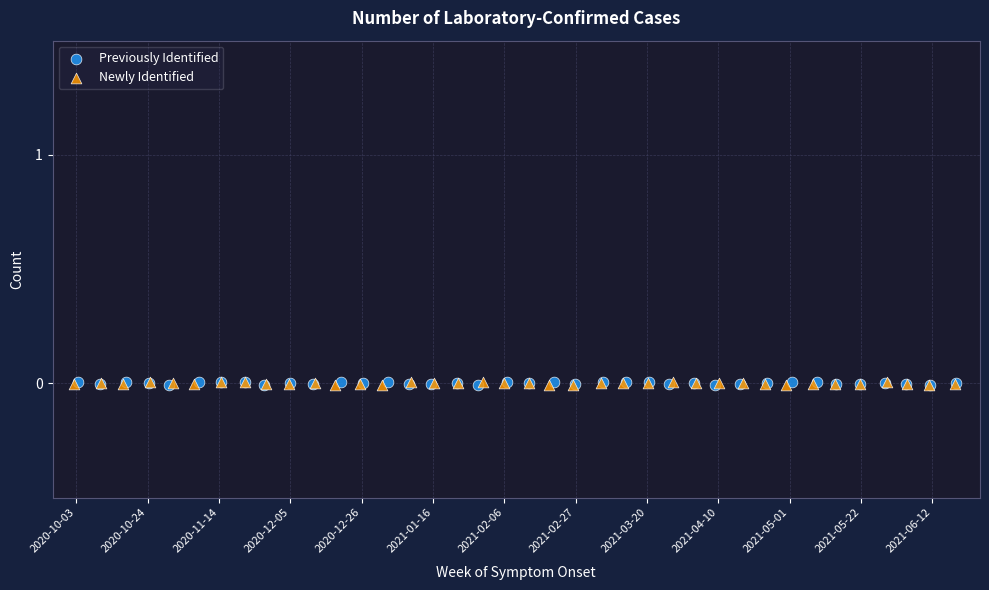

What are all the series names shown in the legend?

Previously Identified, Newly Identified